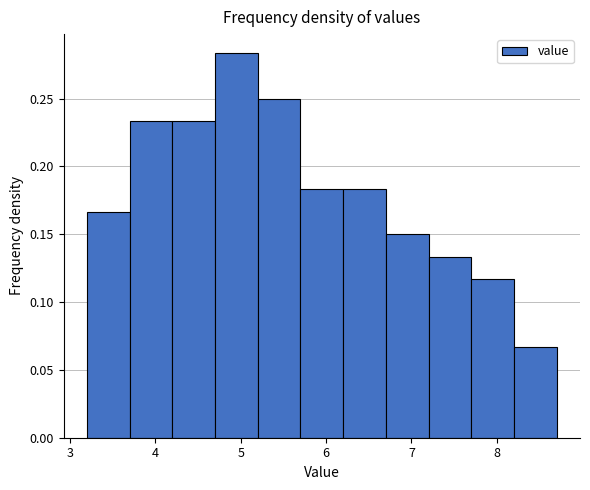

Reading left to right, transcribe this chart: for each bar, give the range it covers on the x-axis and its height. The values are not printed on the chart, so give them approximately, as read against the axis.

3.2 to 3.7: 0.165
3.7 to 4.2: 0.235
4.2 to 4.7: 0.235
4.7 to 5.2: 0.285
5.2 to 5.7: 0.250
5.7 to 6.2: 0.185
6.2 to 6.7: 0.185
6.7 to 7.2: 0.150
7.2 to 7.7: 0.135
7.7 to 8.2: 0.115
8.2 to 8.7: 0.065